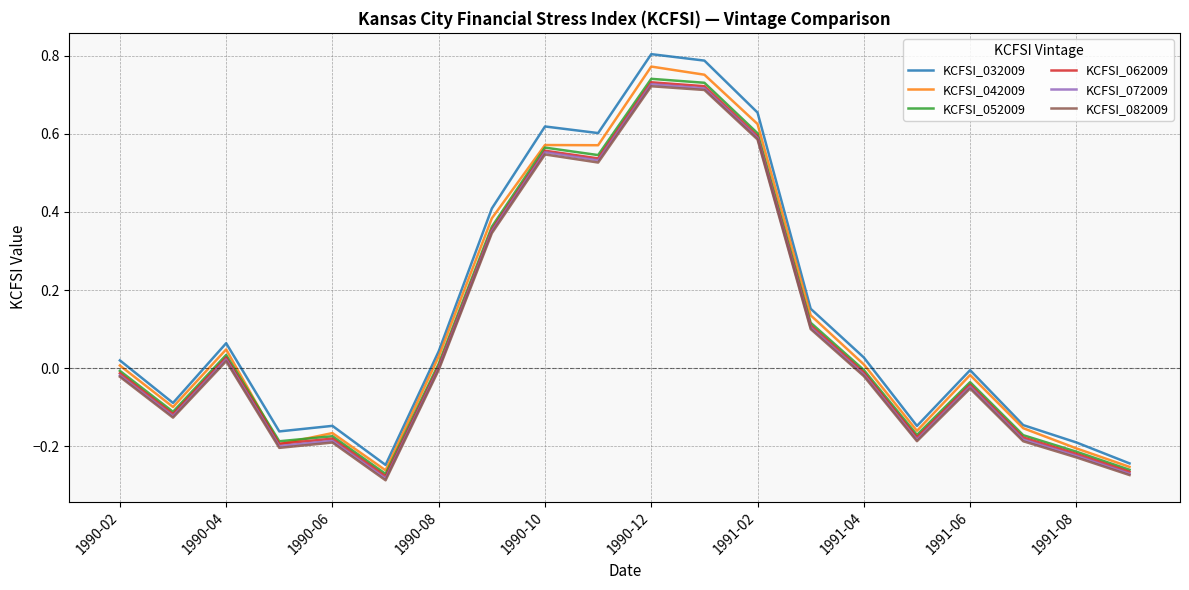

True or false: KCFSI_082009 and KCFSI_032009 intersect in this chart.

False